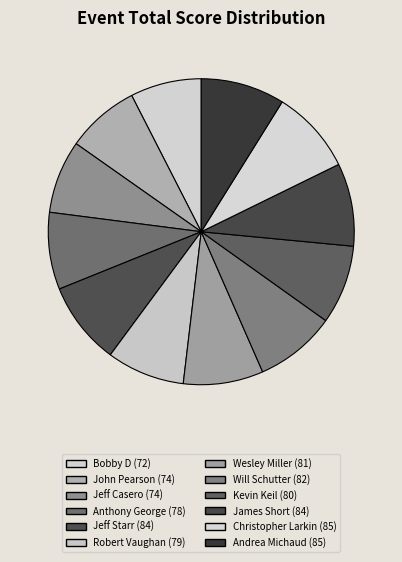

True or false: Kevin Keil accounts for 23% of the total.

False